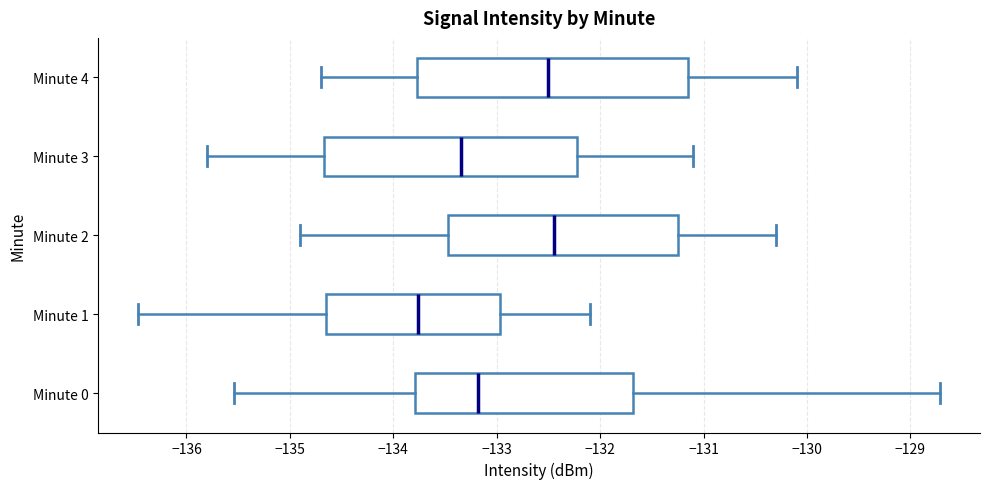

Reading bottom to top, read every box against the x-axis: the position of its median line, the range the box covers, and the ends of its whiskers. The values are not printed on the chart, so give them approximately, as read against the axis.

Minute 0: median -133.2, box -133.8 to -131.7, whiskers -135.5 to -128.7
Minute 1: median -133.8, box -134.6 to -133.0, whiskers -136.5 to -132.1
Minute 2: median -132.4, box -133.5 to -131.2, whiskers -134.9 to -130.3
Minute 3: median -133.3, box -134.7 to -132.2, whiskers -135.8 to -131.1
Minute 4: median -132.5, box -133.8 to -131.1, whiskers -134.7 to -130.1